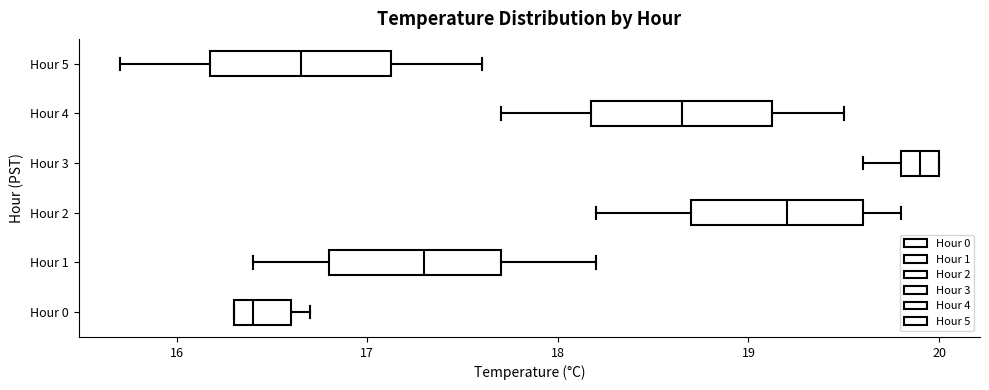

Reading bottom to top, read every box against the x-axis: the position of its median line, the range the box covers, and the ends of its whiskers. The values are not printed on the chart, so give them approximately, as read against the axis.

Hour 0: median 16.4, box 16.3 to 16.6, whiskers 16.3 to 16.7
Hour 1: median 17.3, box 16.8 to 17.7, whiskers 16.4 to 18.2
Hour 2: median 19.2, box 18.7 to 19.6, whiskers 18.2 to 19.8
Hour 3: median 19.9, box 19.8 to 20.0, whiskers 19.6 to 20.0
Hour 4: median 18.7, box 18.2 to 19.1, whiskers 17.7 to 19.5
Hour 5: median 16.7, box 16.2 to 17.1, whiskers 15.7 to 17.6